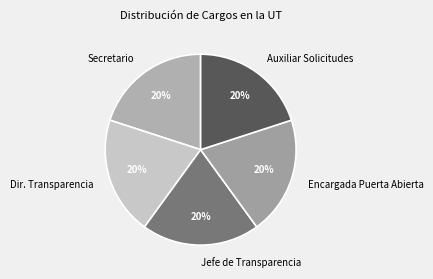

Does Jefe de Transparencia represent more than half of the total?

No